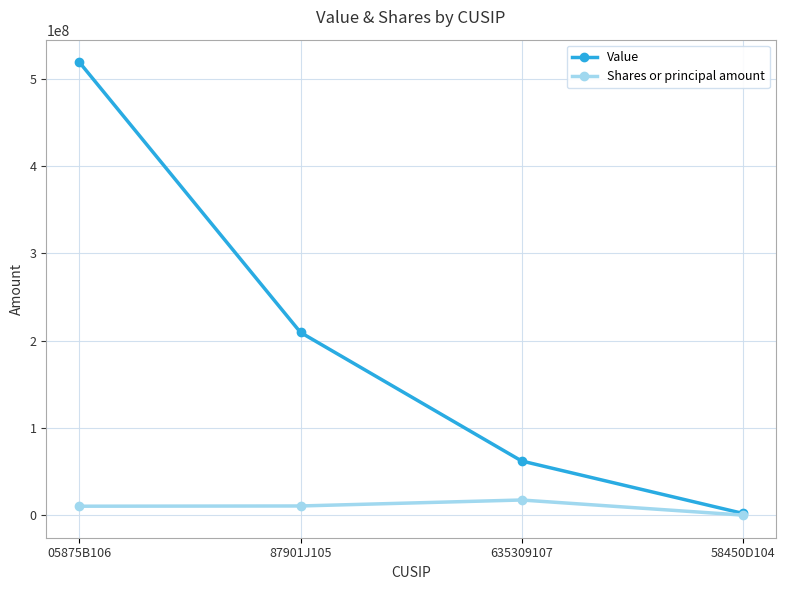

True or false: Shares or principal amount has more than 0 points higher than both neighbors.

True